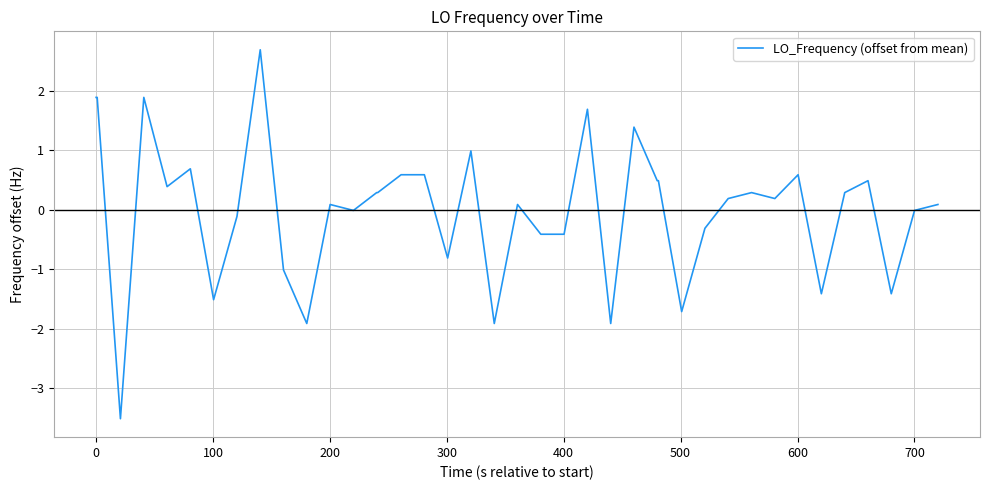

What is the greatest value displayed?

2.7